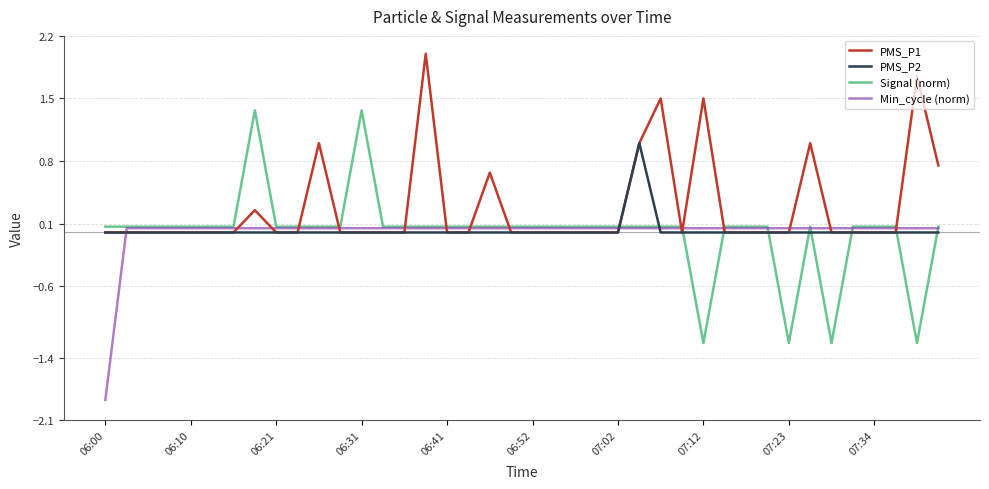

Which series has the widest spread of values?

Signal (norm)